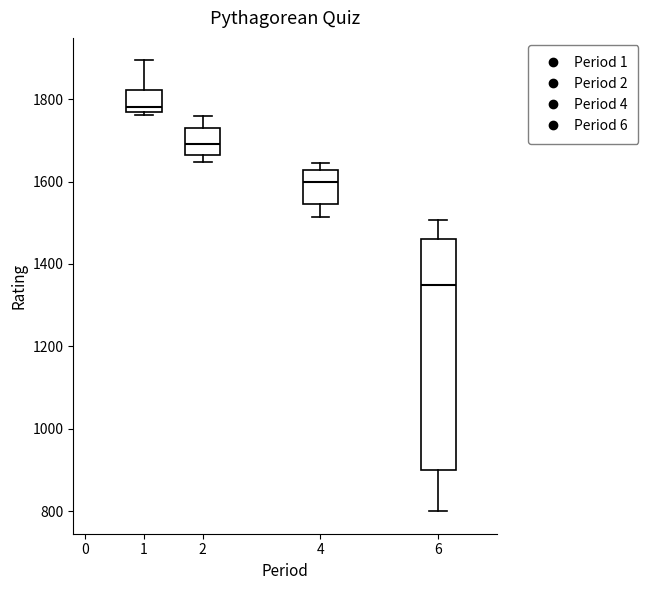

Where is the upper edge of the box at x = 6 on the y-axis? The values are not printed on the chart, so give them approximately, as read against the axis.

1460